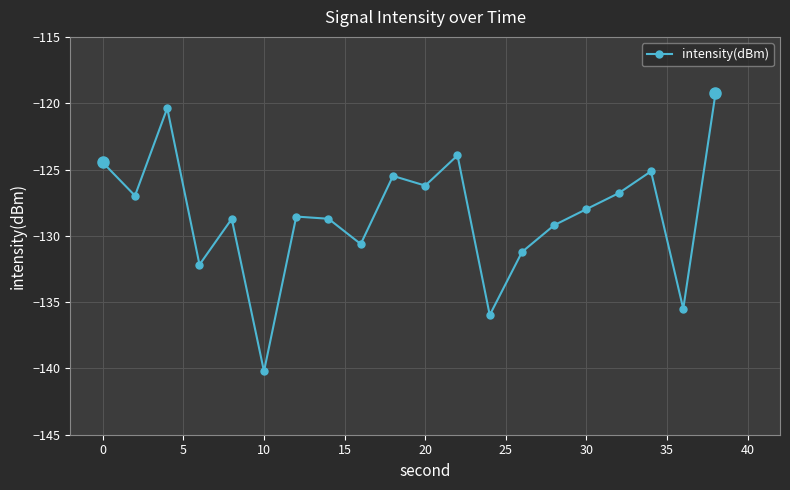

What is the greatest value displayed?

-119.3